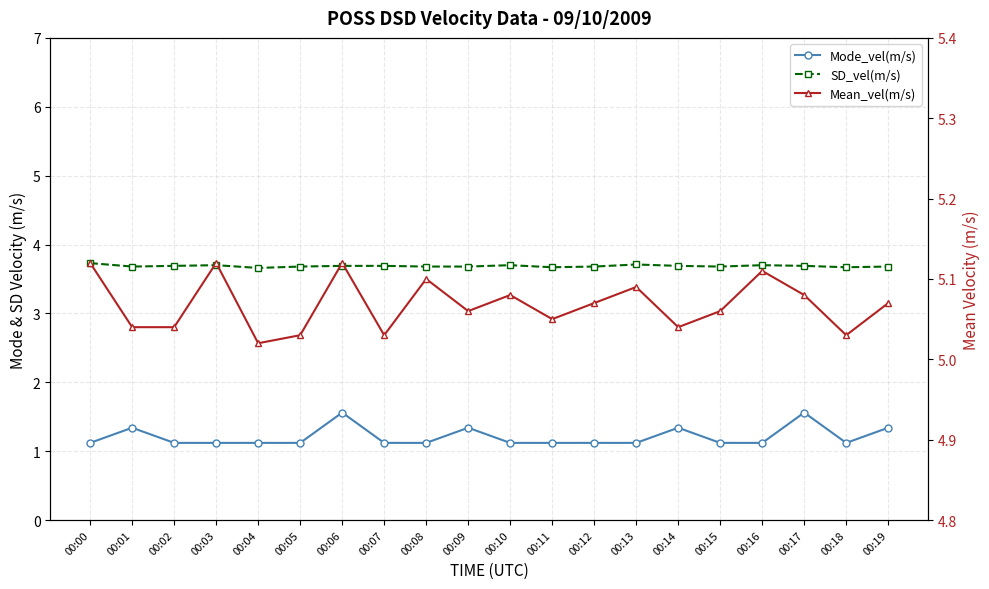

Which has a higher value, 00:13 or 00:10?

00:13